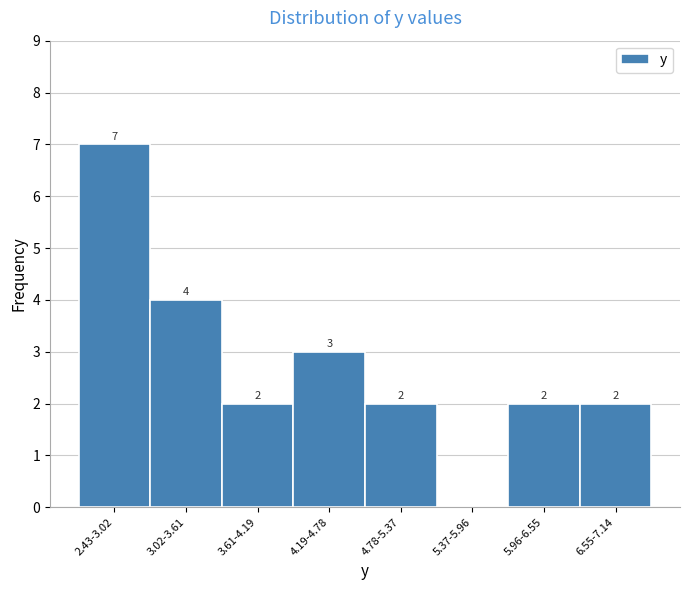

Reading left to right, what are all the values shown in this chart?

2.43-3.02=7	3.02-3.61=4	3.61-4.19=2	4.19-4.78=3	4.78-5.37=2	5.37-5.96=0	5.96-6.55=2	6.55-7.14=2